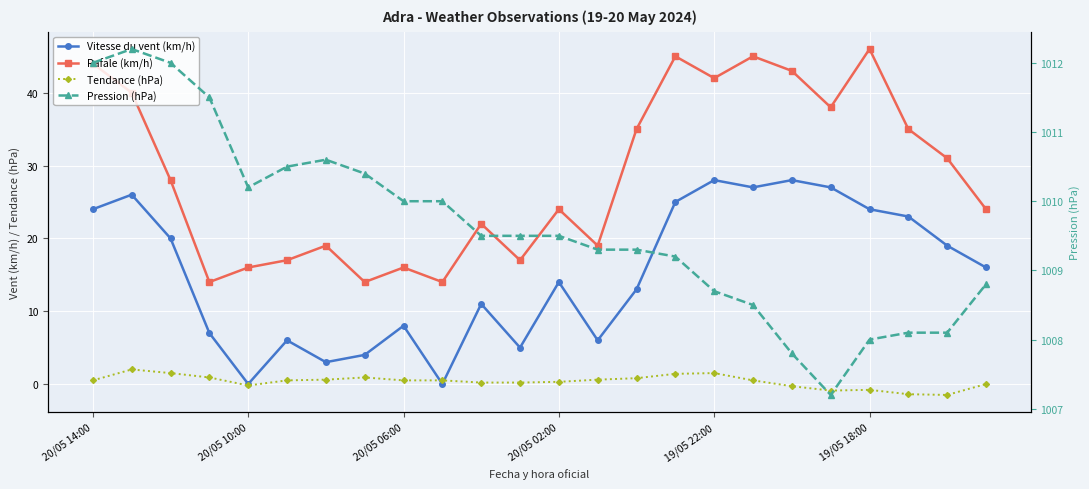

True or false: Rafale (km/h) and Pression (hPa) cross at least once.

False